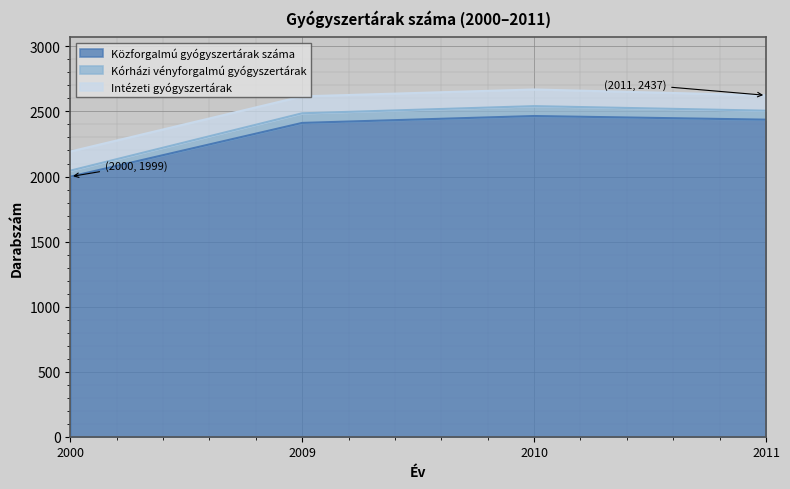

True or false: Közforgalmú gyógyszertárak száma has a value of 2465 at 2010.

True